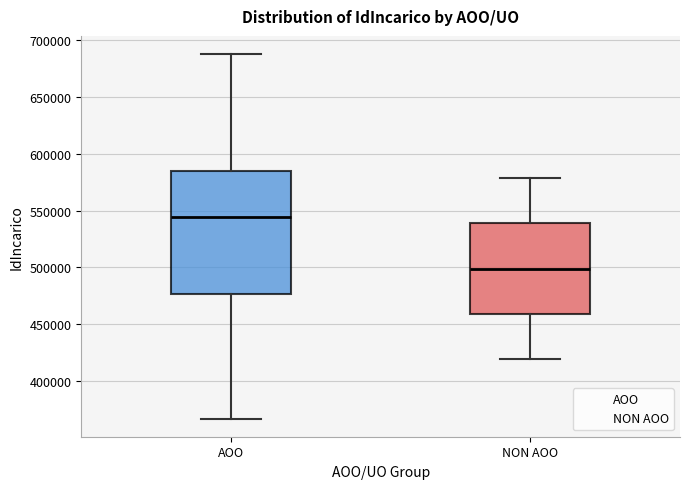

Reading left to right, read every box against the y-axis: the position of its median line, the range the box covers, and the ends of its whiskers. The values are not printed on the chart, so give them approximately, as read against the axis.

AOO: median 545000, box 475000 to 585000, whiskers 365000 to 690000
NON AOO: median 500000, box 460000 to 540000, whiskers 420000 to 580000